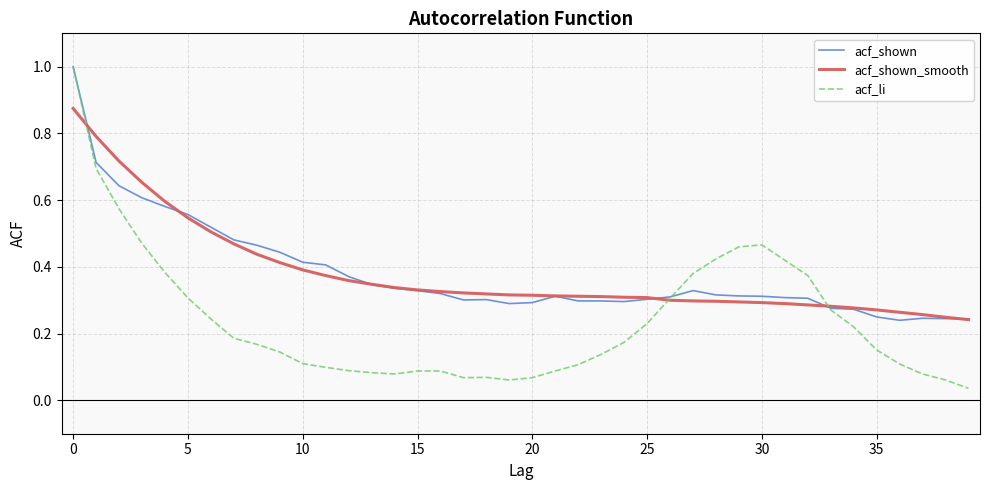

How many lines are shown in the chart?

3